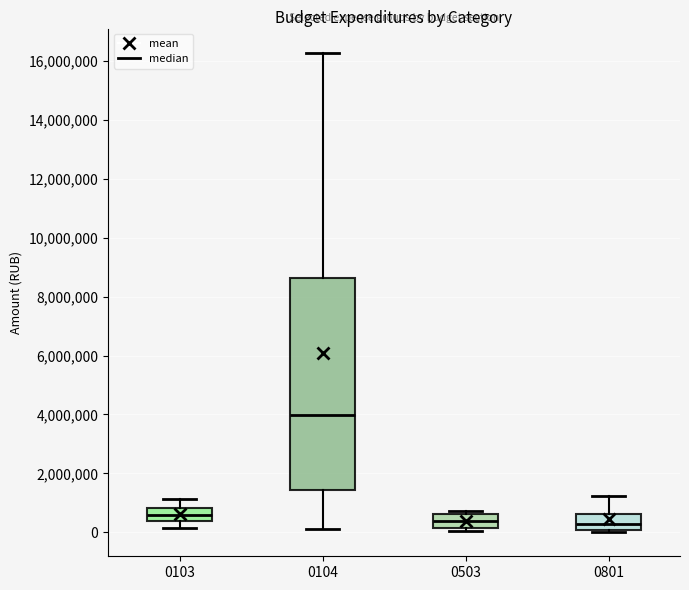

Which box has the highest median line?

0104